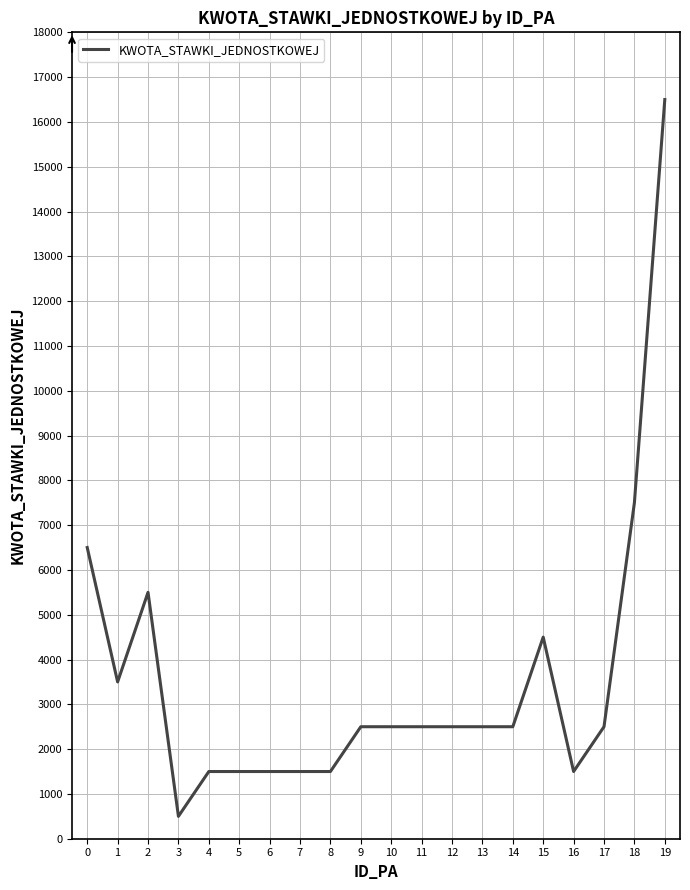

Which has a higher value, 6 or 10?

10